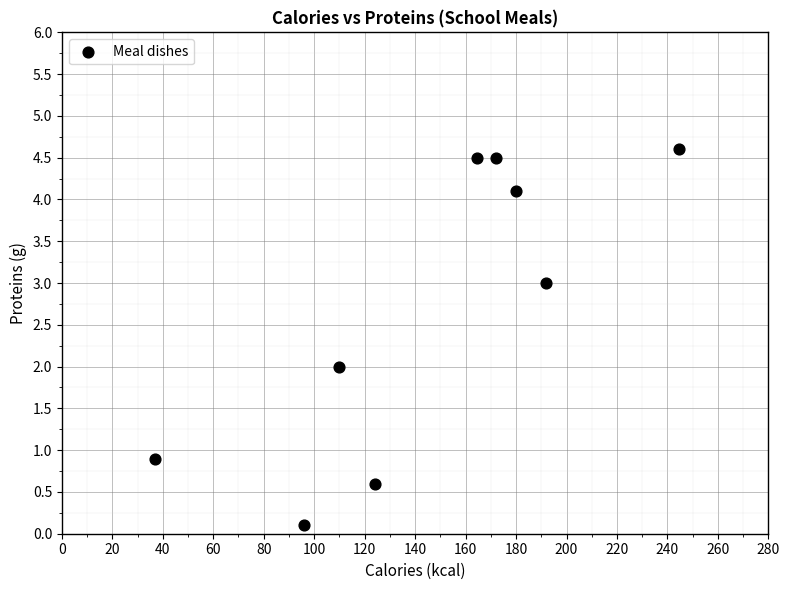

What is the average Y value?

2.7